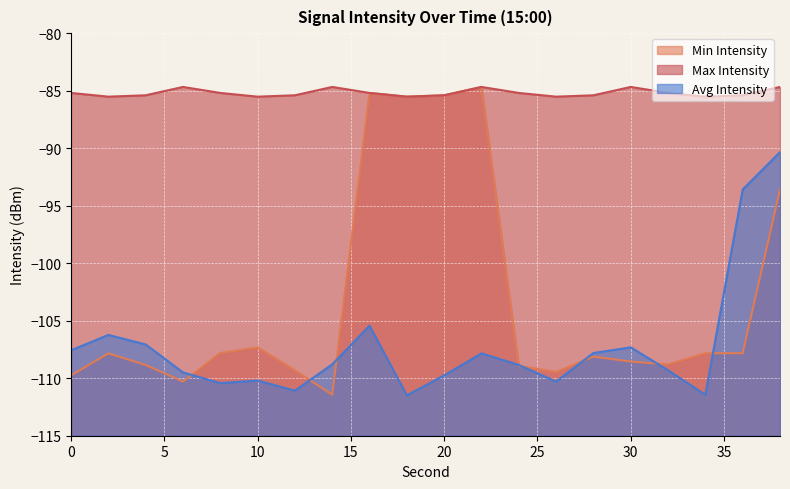

What is the value of the Min Intensity point at the 14th from the left?

-109.4